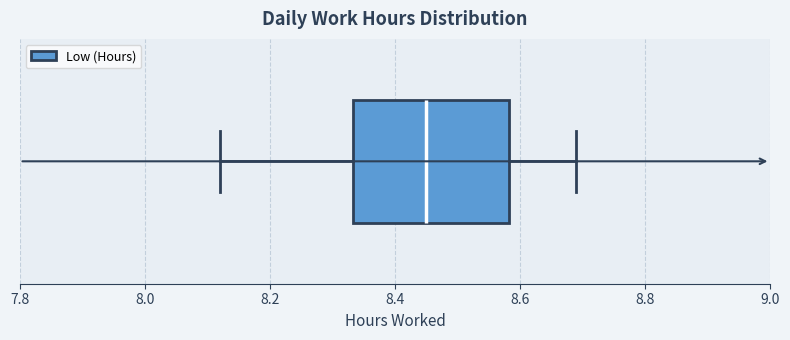

Where is the right edge of the box on the x-axis? The values are not printed on the chart, so give them approximately, as read against the axis.

8.58